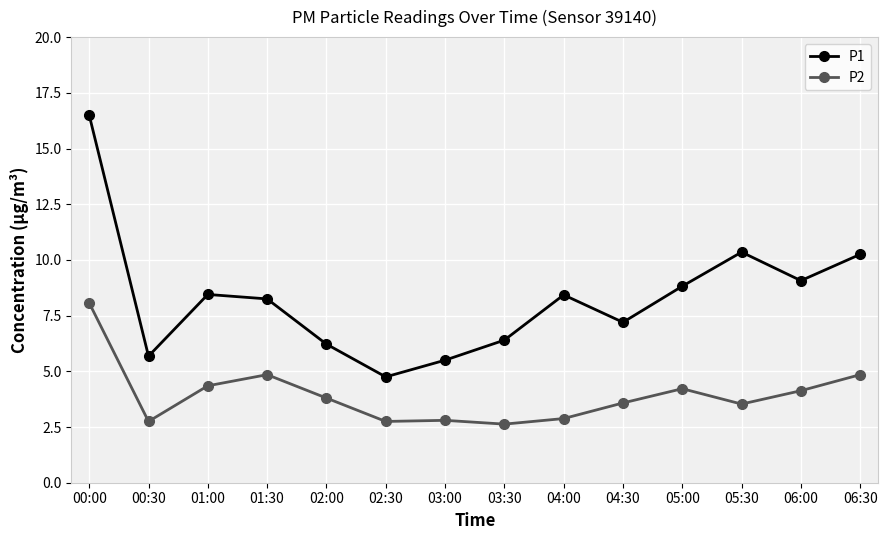

What is the sum of the P1 values at 05:30 and 04:30?

17.6